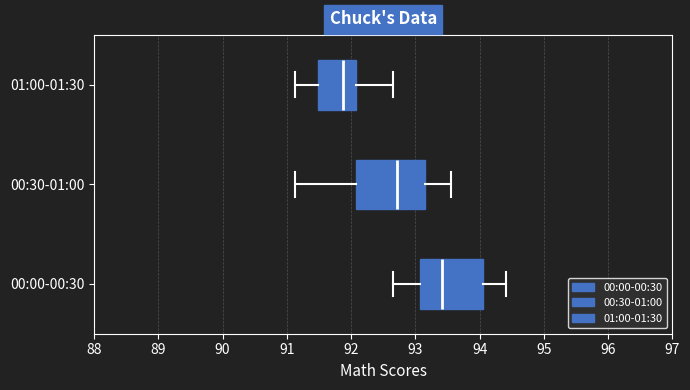

Reading bottom to top, read every box against the x-axis: the position of its median line, the range the box covers, and the ends of its whiskers. The values are not printed on the chart, so give them approximately, as read against the axis.

00:00-00:30: median 93.4, box 93.1 to 94.1, whiskers 92.7 to 94.4
00:30-01:00: median 92.7, box 92.1 to 93.1, whiskers 91.1 to 93.6
01:00-01:30: median 91.9, box 91.5 to 92.1, whiskers 91.1 to 92.7